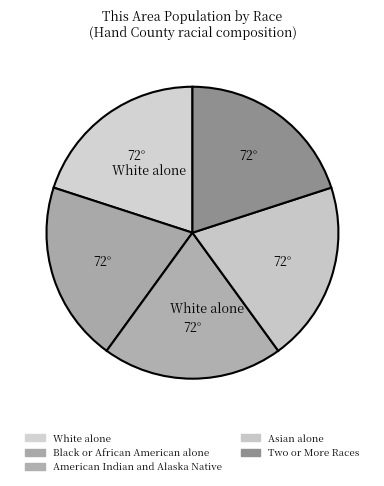

Which category has the smallest portion of the pie?

Black or African American alone